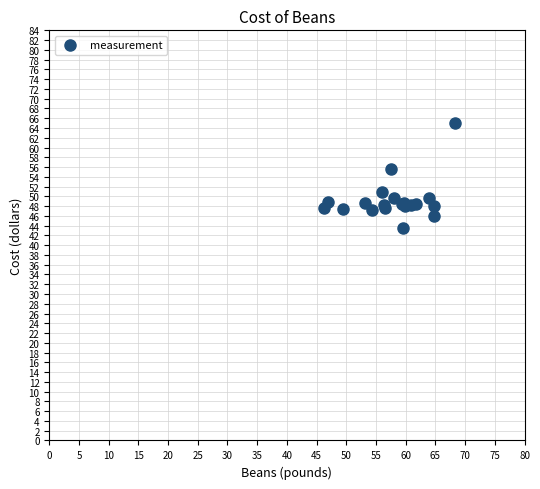

What Y value in the scatter plot is closest to 54?

55.5